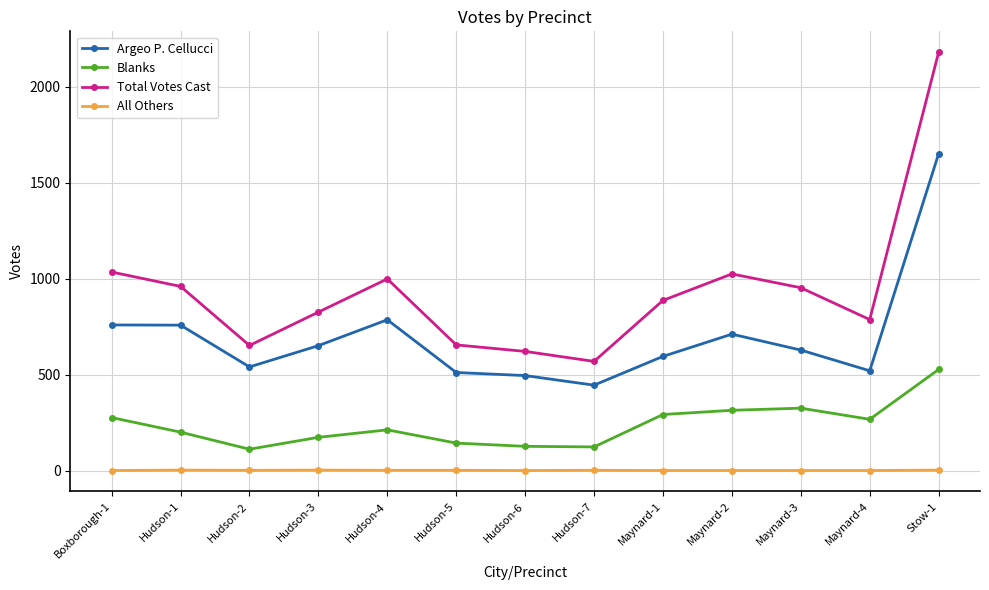

At which label does Total Votes Cast reach its minimum?

Hudson-7